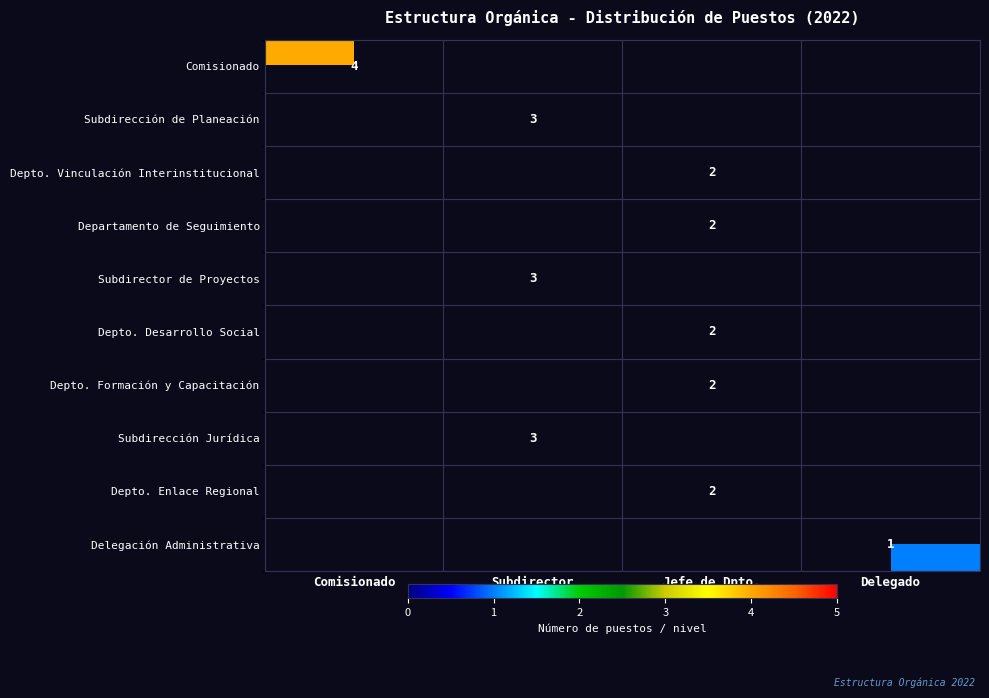

What is the greatest value displayed?

4.0